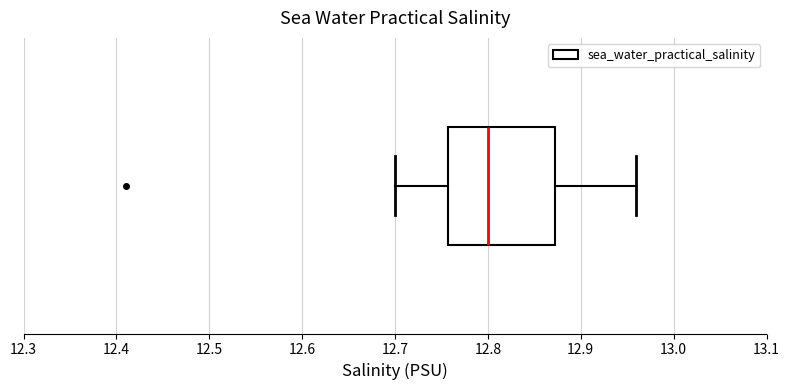

Where is the right edge of the box on the x-axis? The values are not printed on the chart, so give them approximately, as read against the axis.

12.87